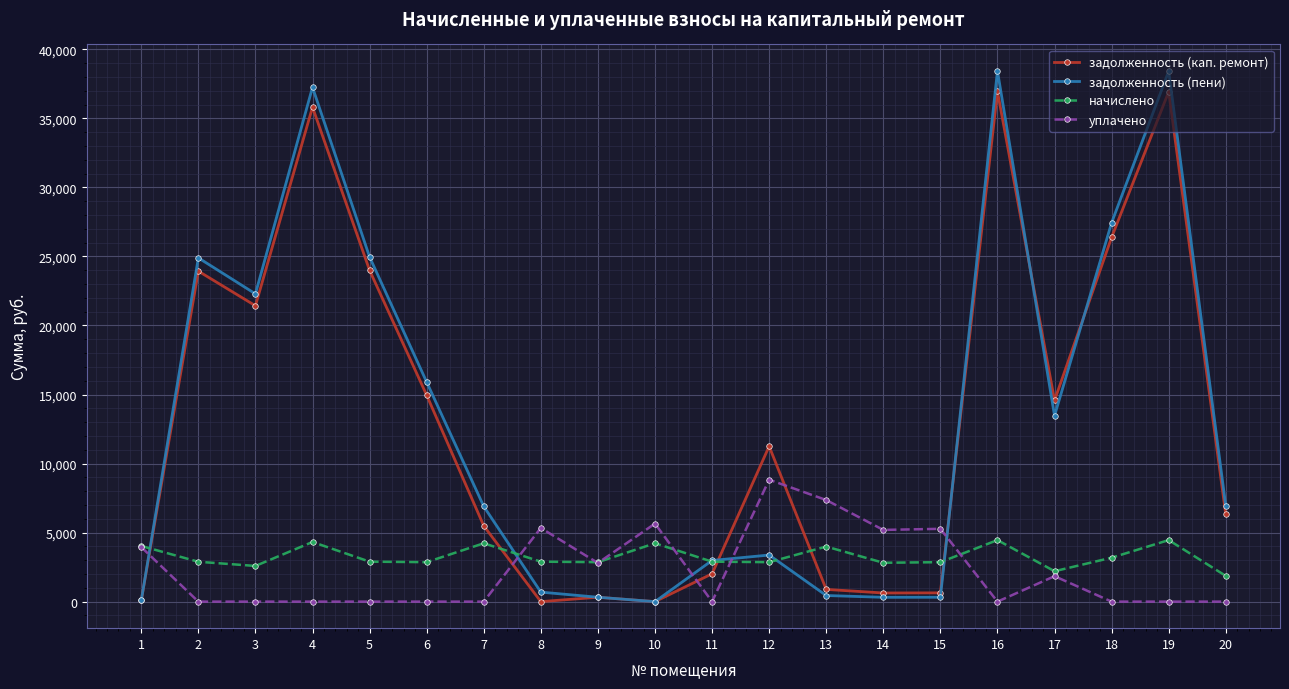

The задолженность (кап. ремонт) series shows 5488.4 at 7. True or false?

True